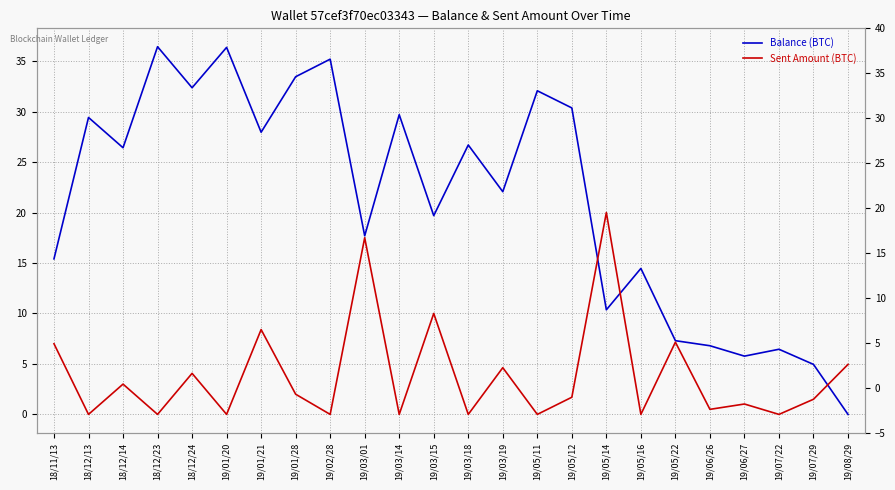

At which label is Balance (BTC) closest to 18?

19/03/01